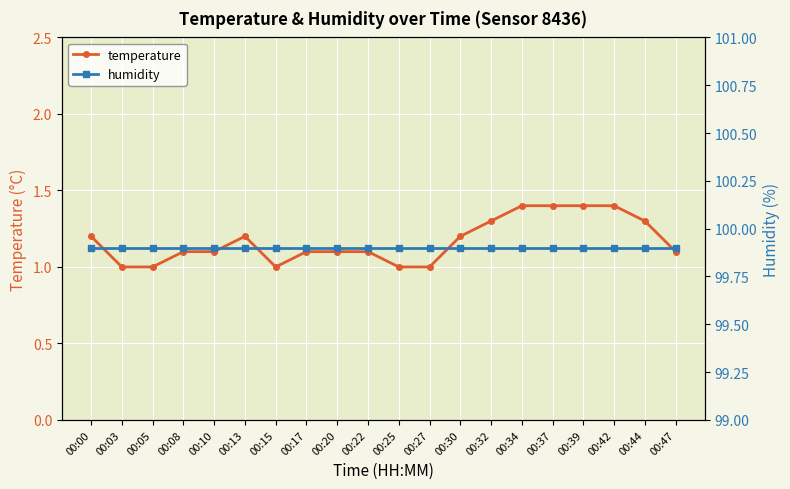

Reading left to right, list all the values displayed in this chart.

temperature: 1.2	1.0	1.0	1.1	1.1	1.2	1.0	1.1	1.1	1.1	1.0	1.0	1.2	1.3	1.4	1.4	1.4	1.4	1.3	1.1
humidity: 99.9	99.9	99.9	99.9	99.9	99.9	99.9	99.9	99.9	99.9	99.9	99.9	99.9	99.9	99.9	99.9	99.9	99.9	99.9	99.9